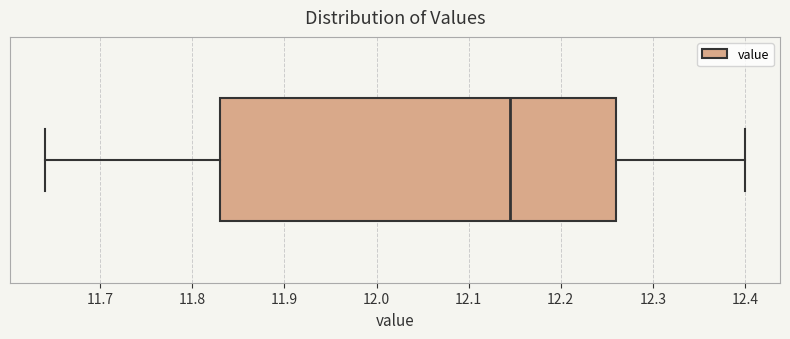

Transcribe this box plot: give where the median line is, the range the box spans, and where the two whiskers end, as read against the x-axis. The values are not printed on the chart, so give them approximately, as read against the axis.

median 12.15, box 11.83 to 12.26, whiskers 11.64 to 12.40